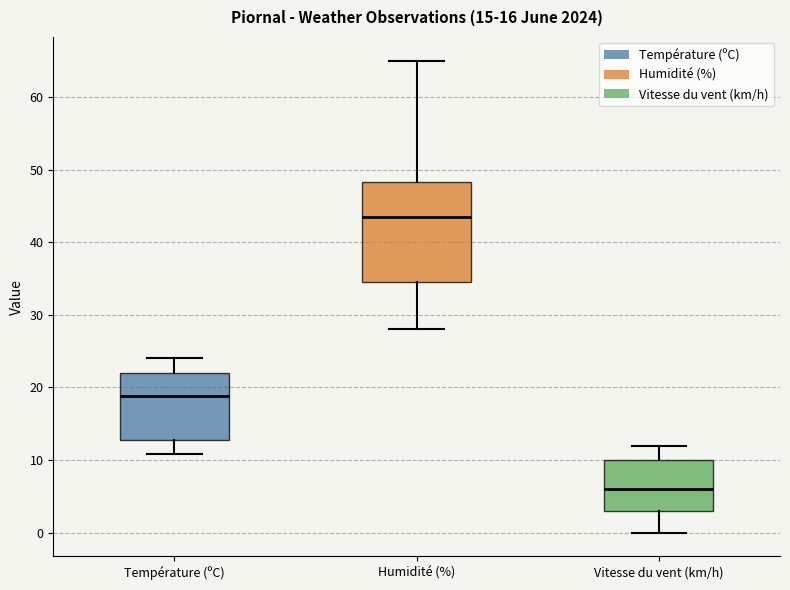

Comparing the boxes themselves (not the whiskers), which one is the tallest?

Humidité (%)